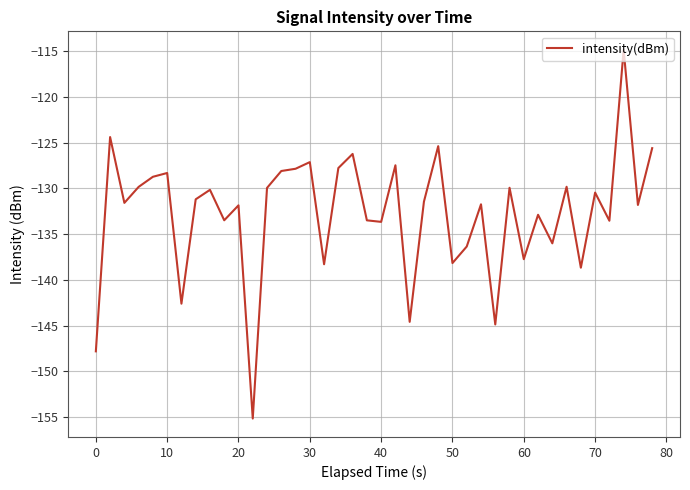

What is the greatest value displayed?

-114.9